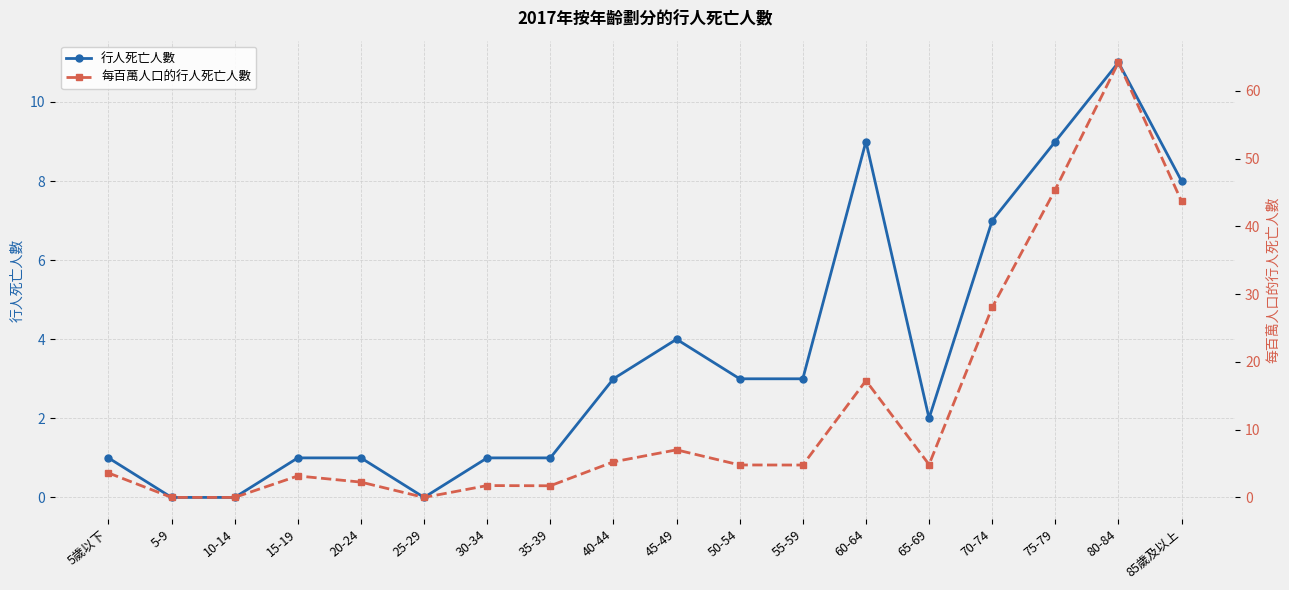

Which category has the lowest value in the 每百萬人口的行人死亡人數 series?

5-9